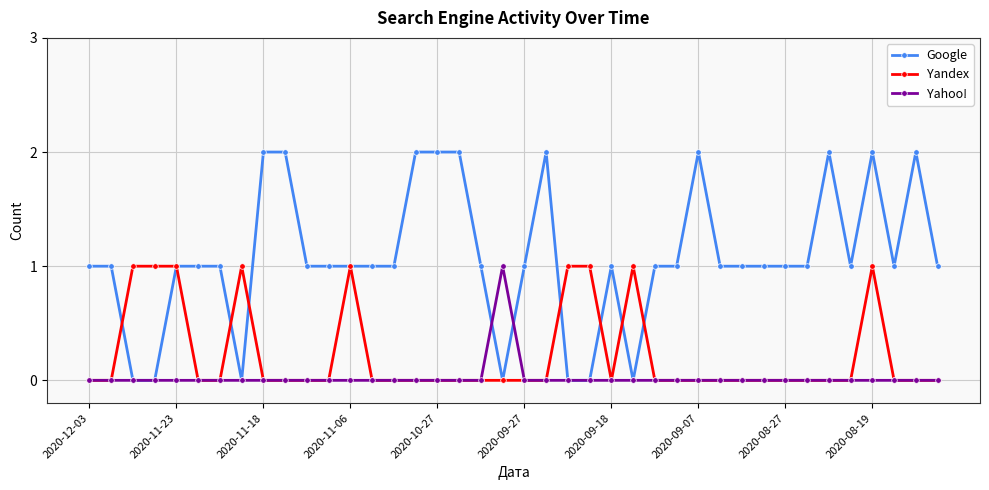

True or false: Google has more than 0 points higher than both neighbors.

True